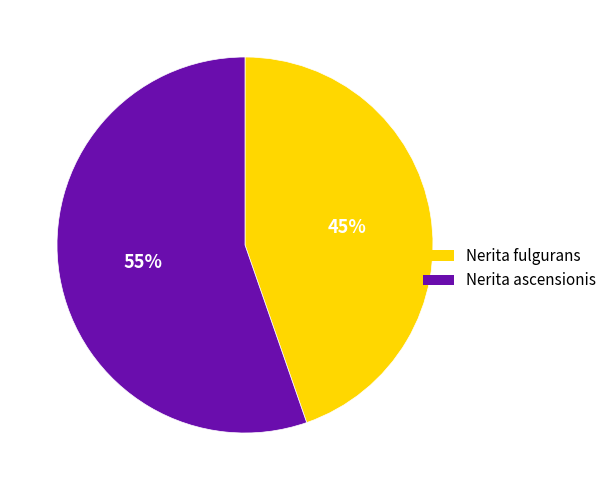

True or false: Nerita fulgurans accounts for 45% of the total.

True